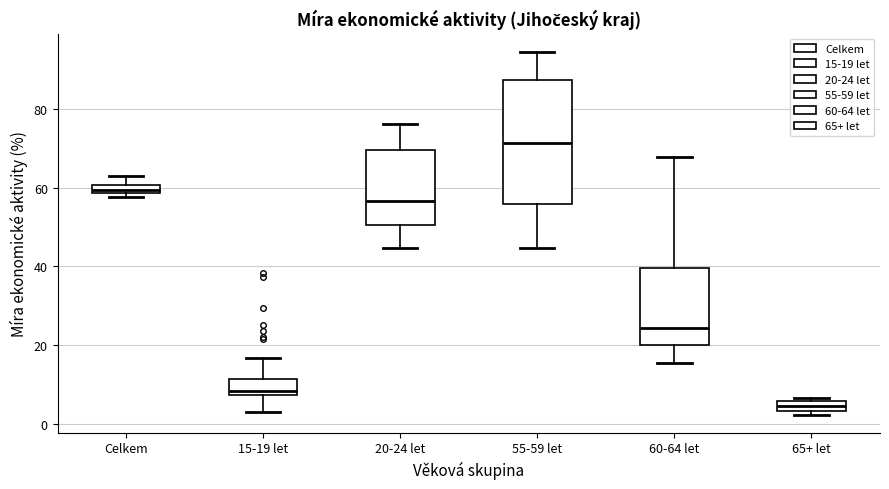

Which box has the lowest median line?

65+ let